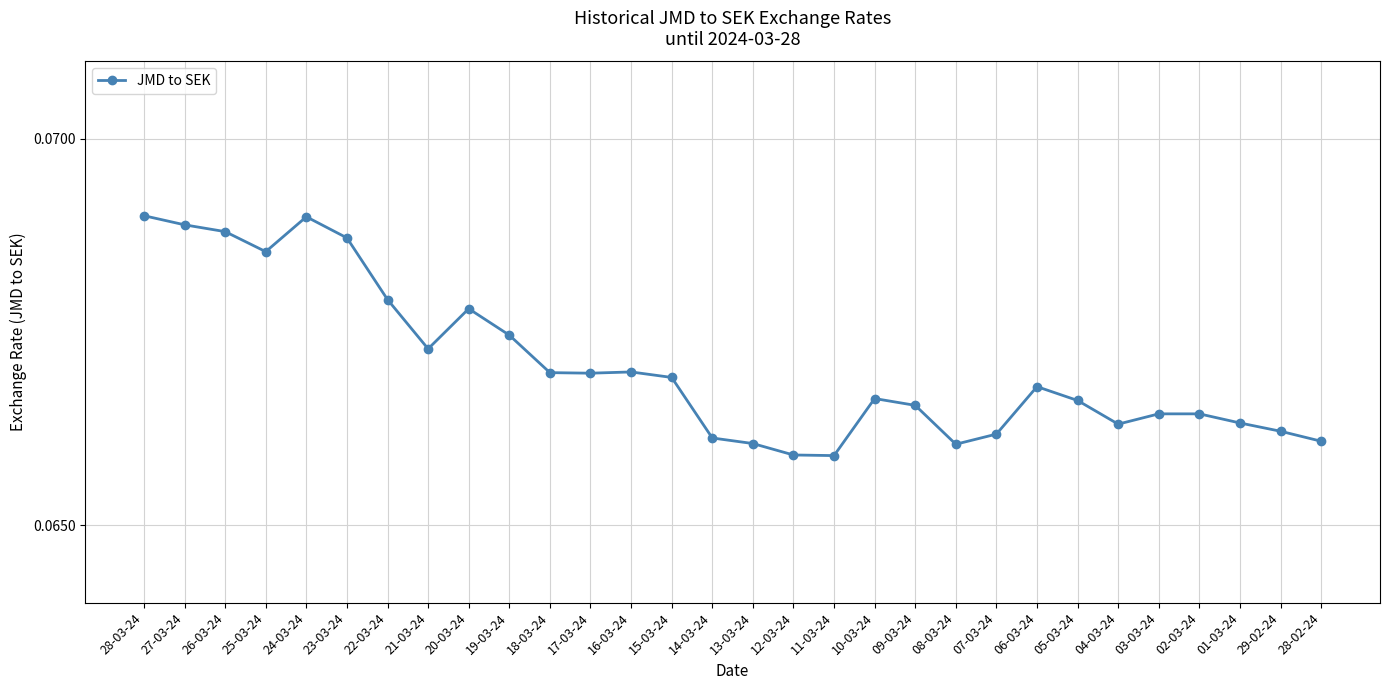

True or false: the data has more than 1 interior local peaks.

True